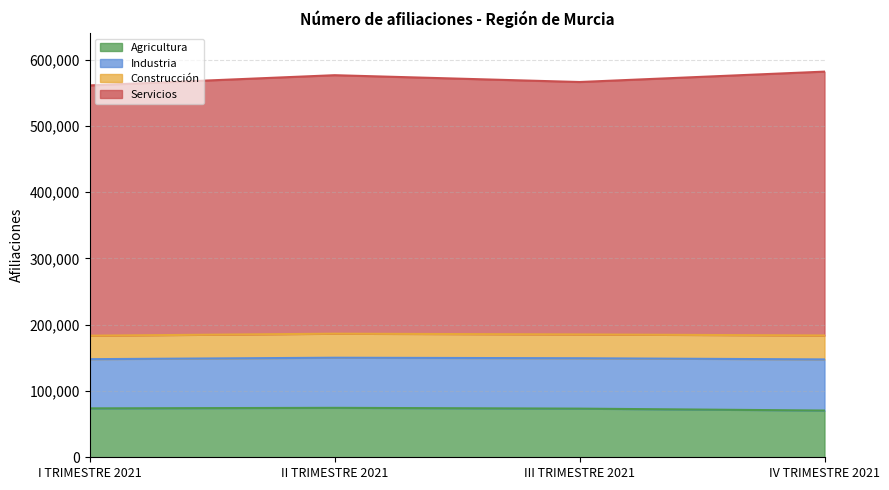

Which series has the largest range (max minus min)?

Servicios